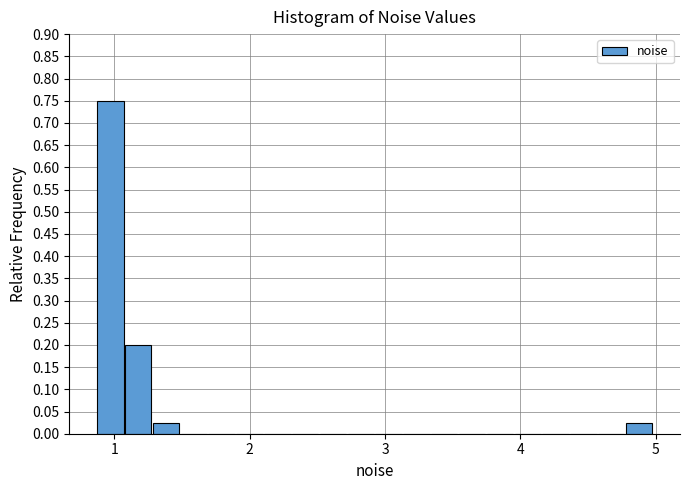

Around what value on the x-axis is the tallest bar? Give the approximate position of its centre, as read against the axis.

1.0